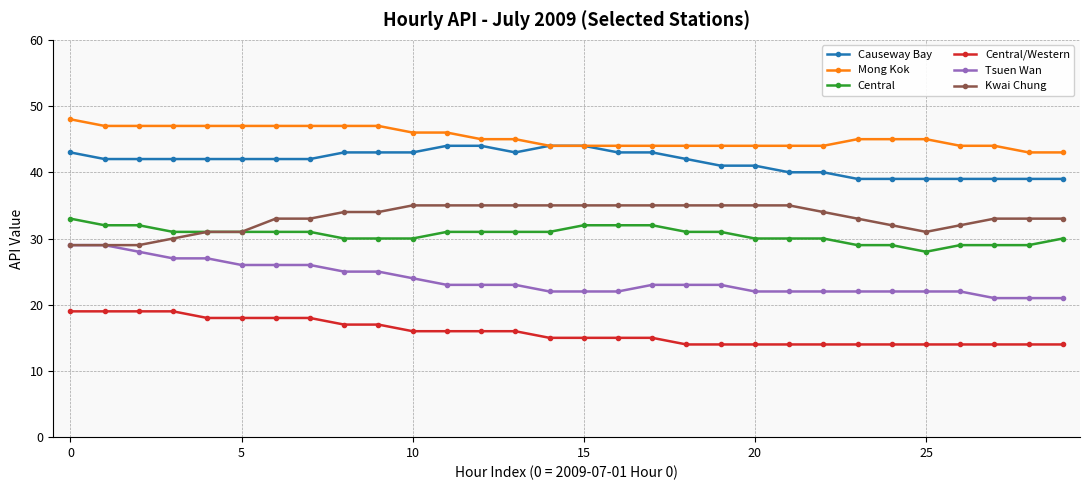

What is the highest value of the Tsuen Wan series?

29